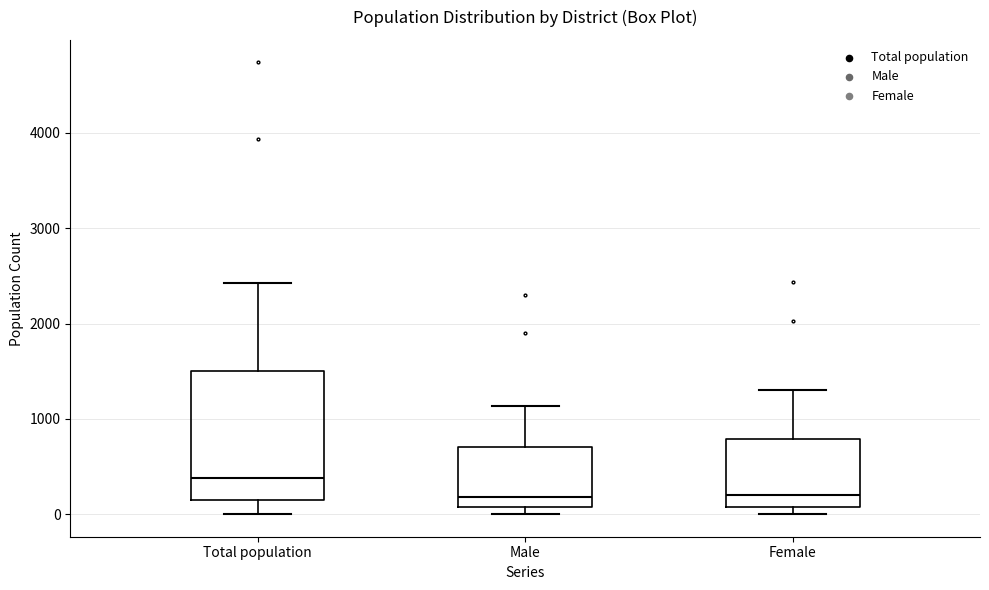

Which box's median line is the highest?

Total population